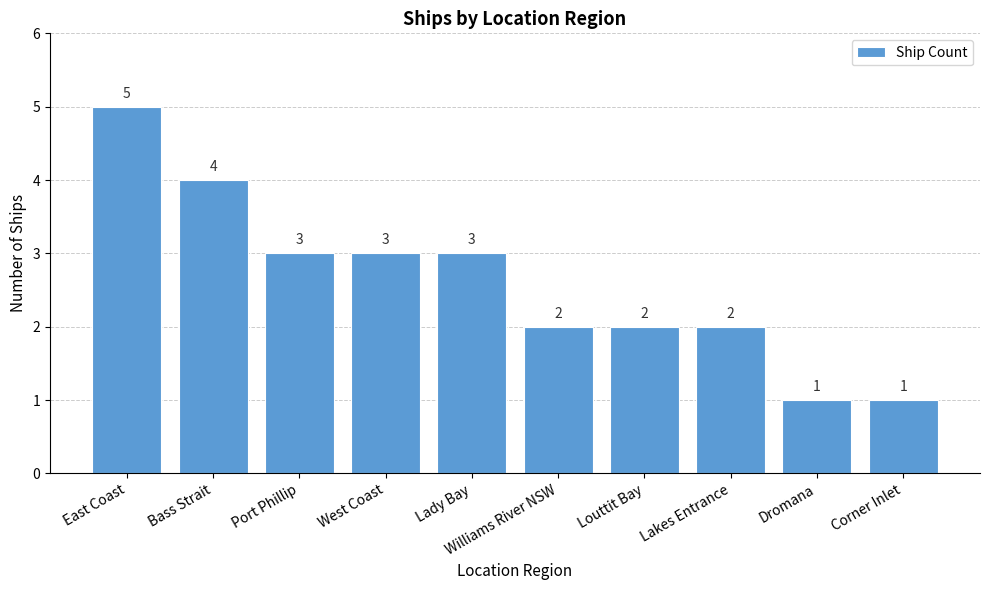

What is the difference between the maximum and minimum values?

4